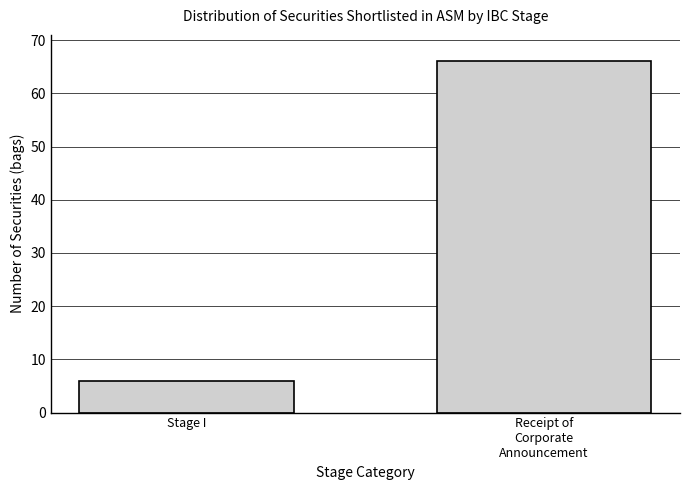

Reading left to right, transcribe all the data shown in this chart.

6	66